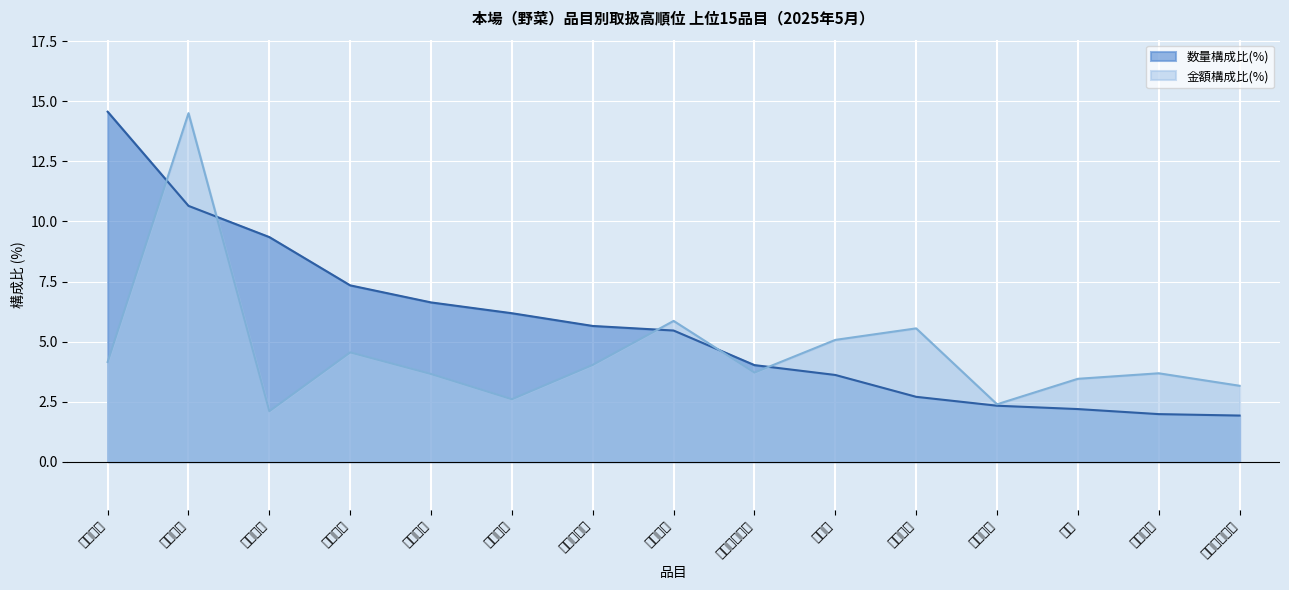

At how many categories does at least one series exceed 5?

10